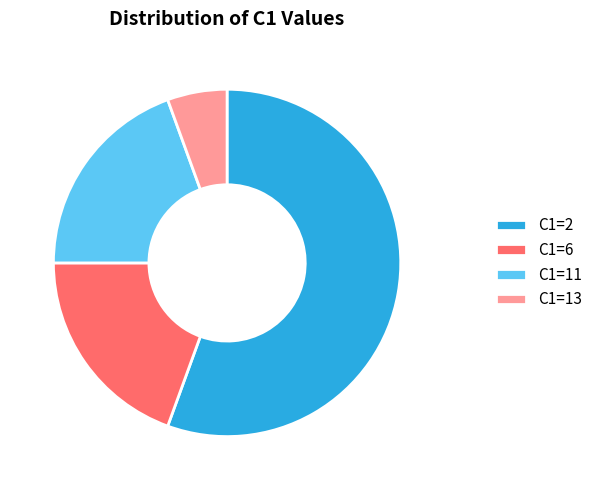

Approximately how many times larger is the value at C1=2 compared to C1=6?

2.9